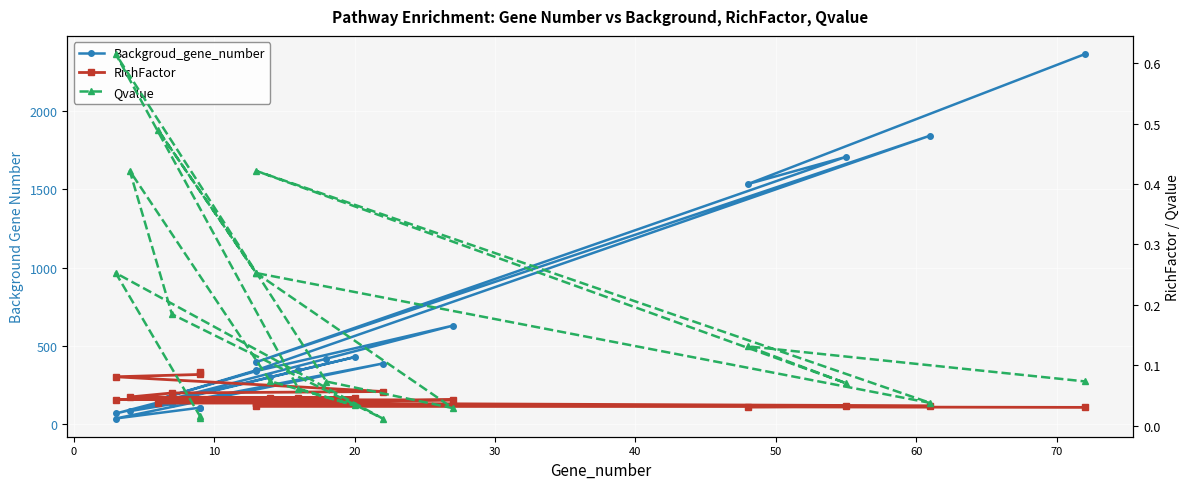

What is the total value across all series at 10?

37.3